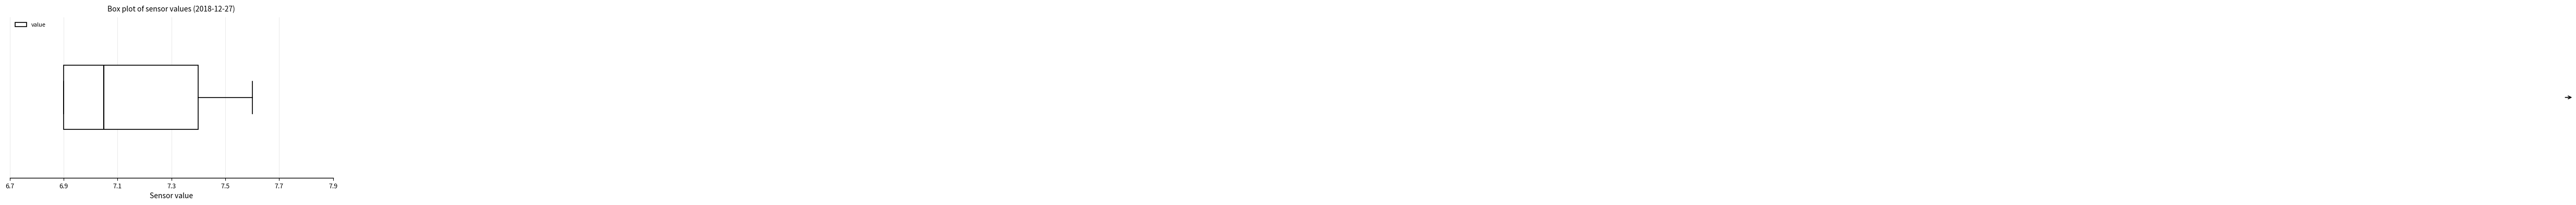

Read this box plot against the x-axis: the position of the median line, the range covered by the box, and the ends of both whiskers. The values are not printed on the chart, so give them approximately, as read against the axis.

median 7.06, box 6.90 to 7.40, whiskers 6.90 to 7.60